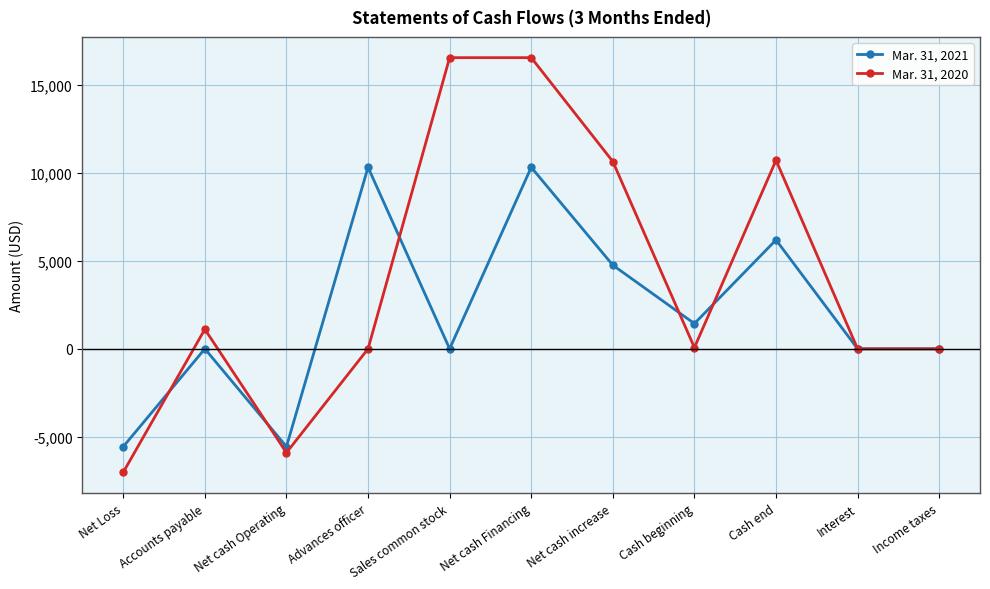

Is it true that Mar. 31, 2021 equals -2463 at Net cash Operating?

False